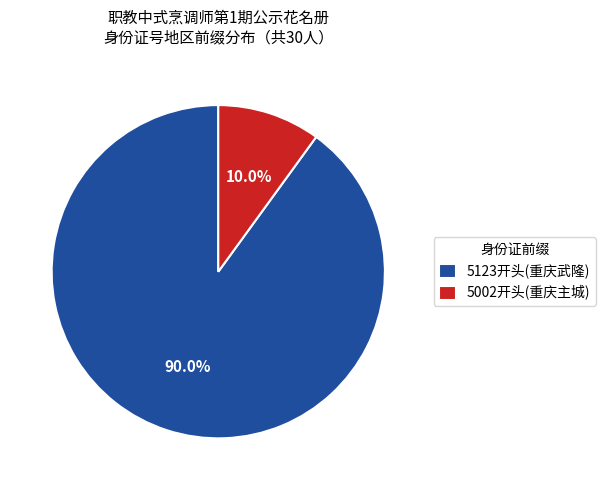

Rank the categories by value from lowest to highest.

5002开头(重庆主城), 5123开头(重庆武隆)